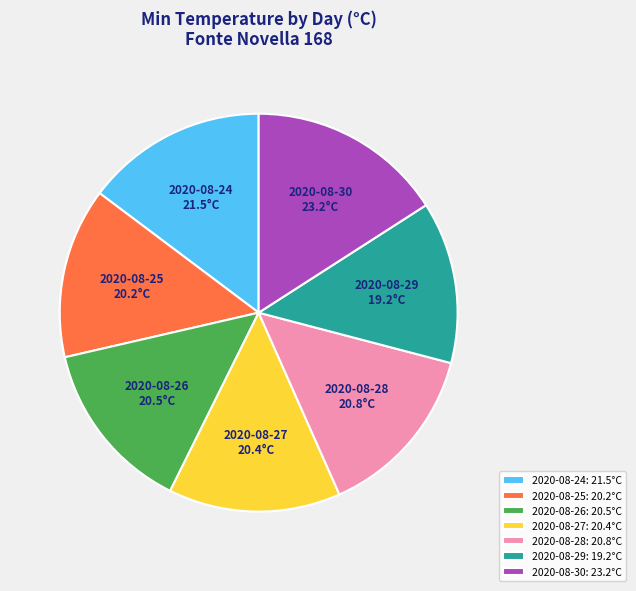

The 2020-08-27 slice represents 21% of the pie. True or false?

False